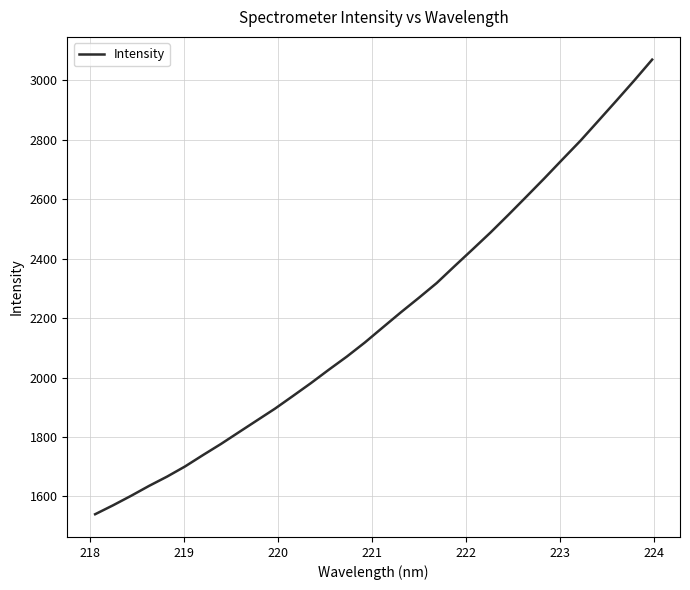

Count the number of data series in this chart.

1